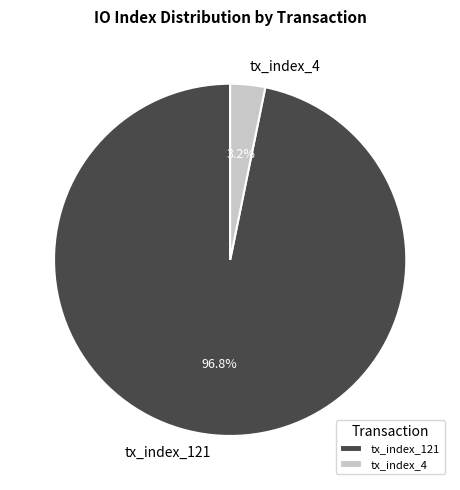

Which has a higher value, tx_index_4 or tx_index_121?

tx_index_121